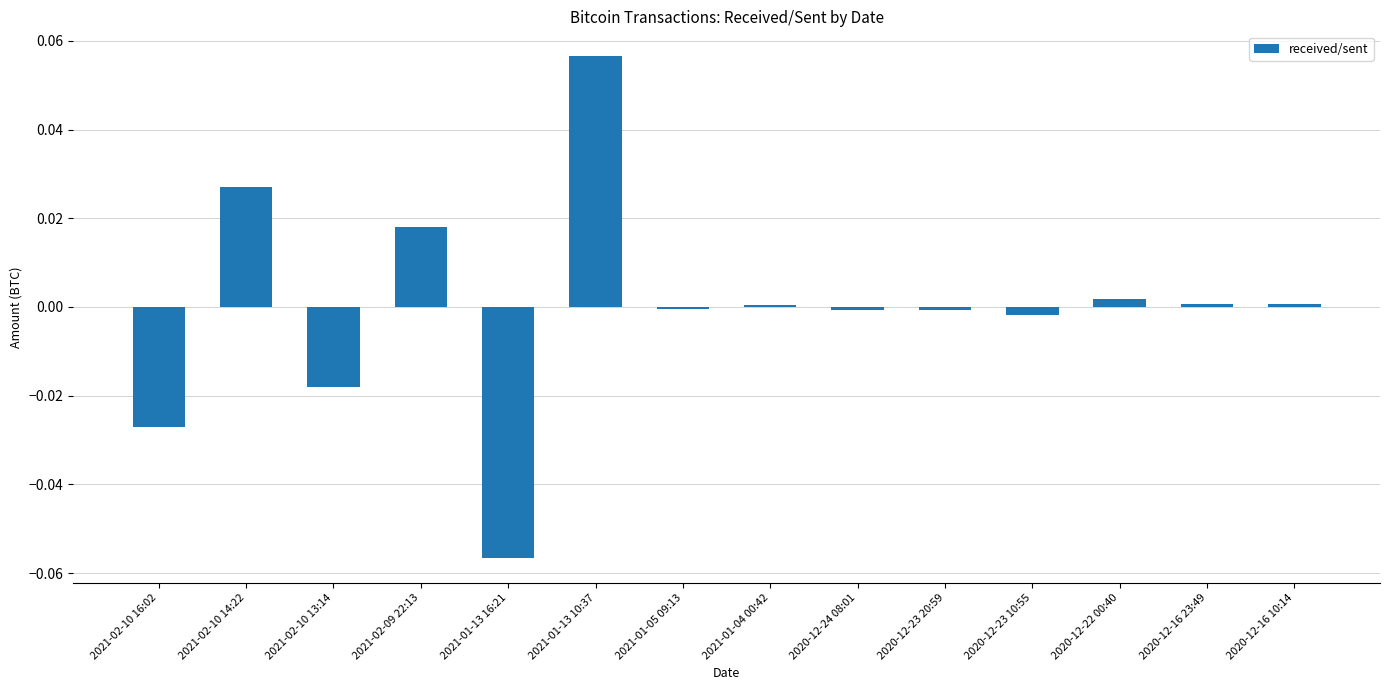

Between 2020-12-16 10:14 and 2021-02-10 16:02, which is larger?

2020-12-16 10:14